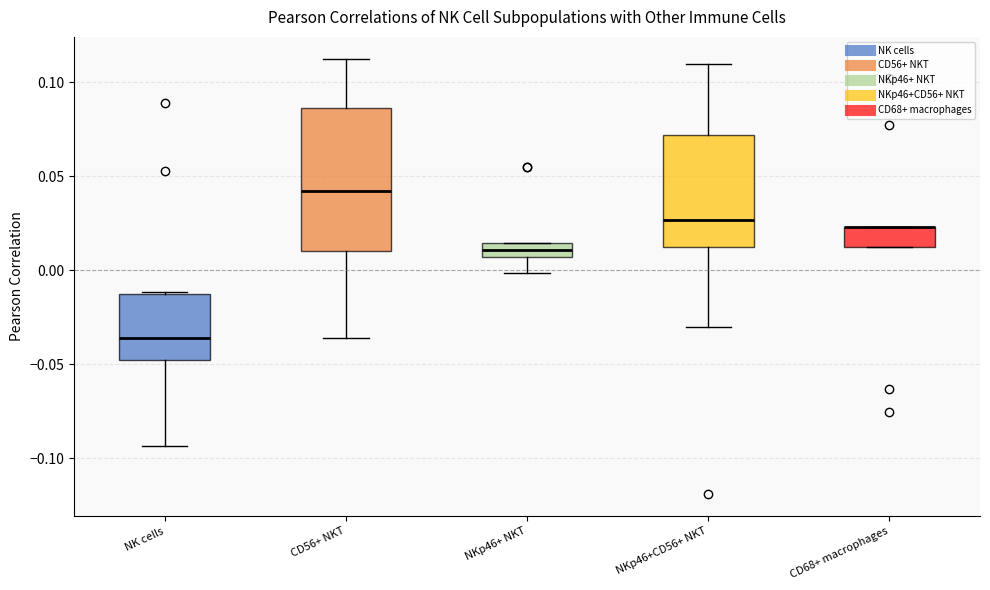

Where is the lower edge of the box for NKp46+ NKT on the y-axis? The values are not printed on the chart, so give them approximately, as read against the axis.

0.005